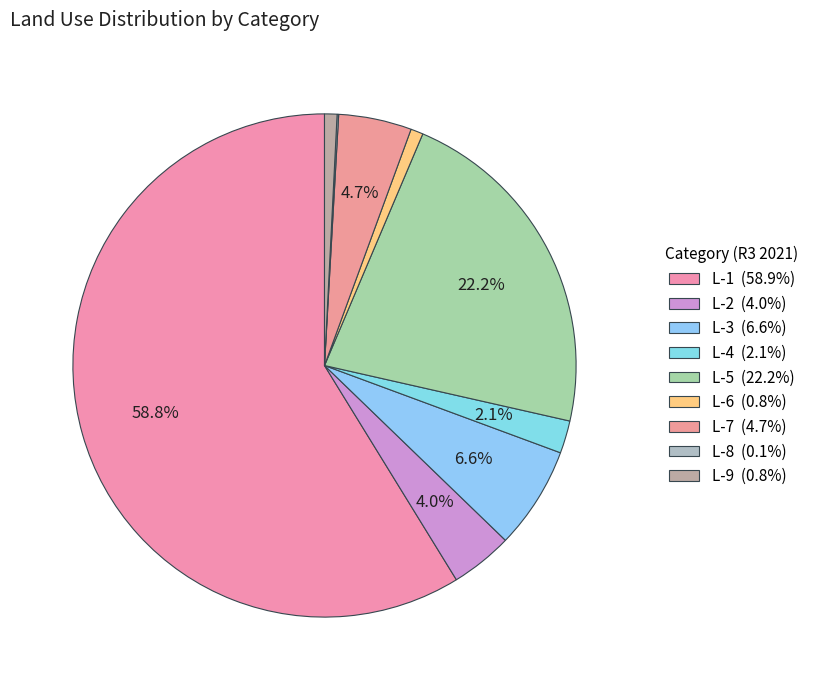

Is there any slice that represents more than half of the pie?

Yes